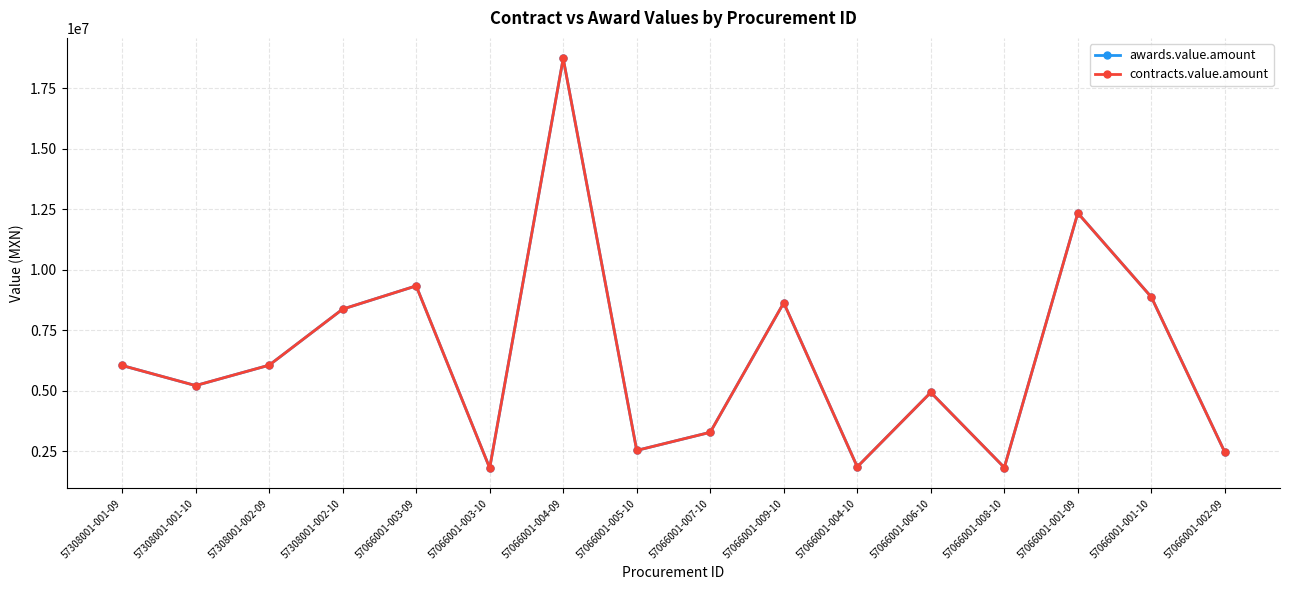

Between 57308001-001-10 and 57066001-002-09, which series saw the biggest shift?

awards.value.amount